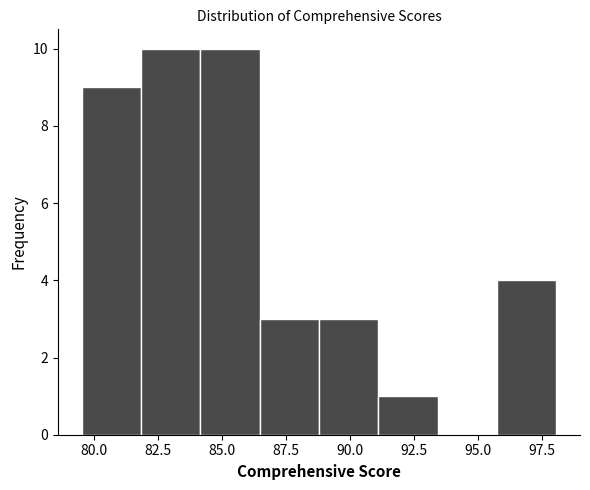

Reading left to right, list every bar in this chart as the range it spans on the x-axis followed by its height. Neither the bar edges nor the heights are printed on the chart, so give them approximately, as read against the axes.

79.5 to 82.0: 9
82.0 to 84.0: 10
84.0 to 86.5: 10
86.5 to 89.0: 3
89.0 to 91.0: 3
91.0 to 93.5: 1
93.5 to 95.5: 0
95.5 to 98.0: 4